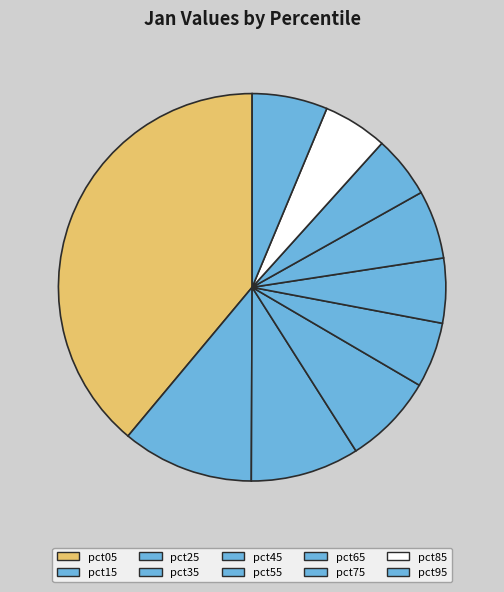

Combined, do pct15 and pct65 account for over 50%?

No